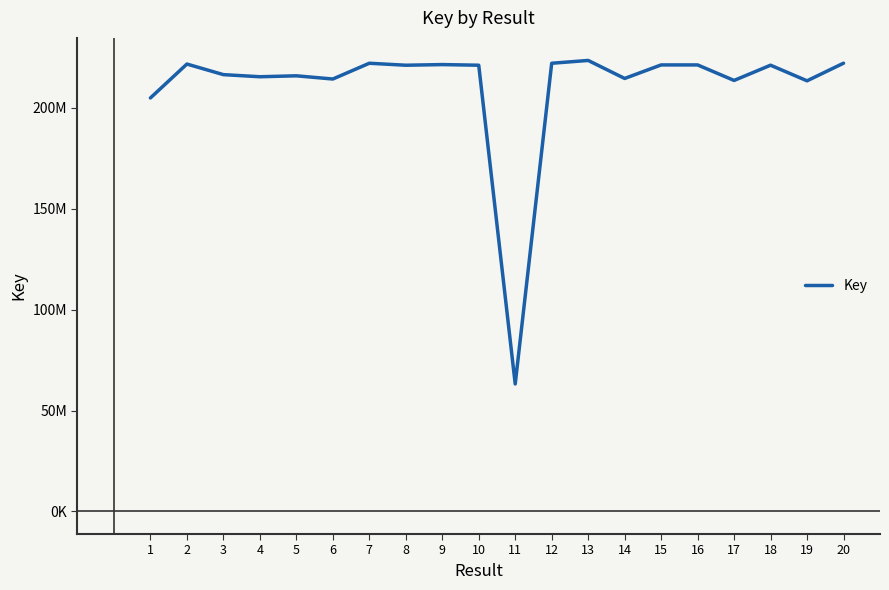

At which label is the value closest to 143288947?

1